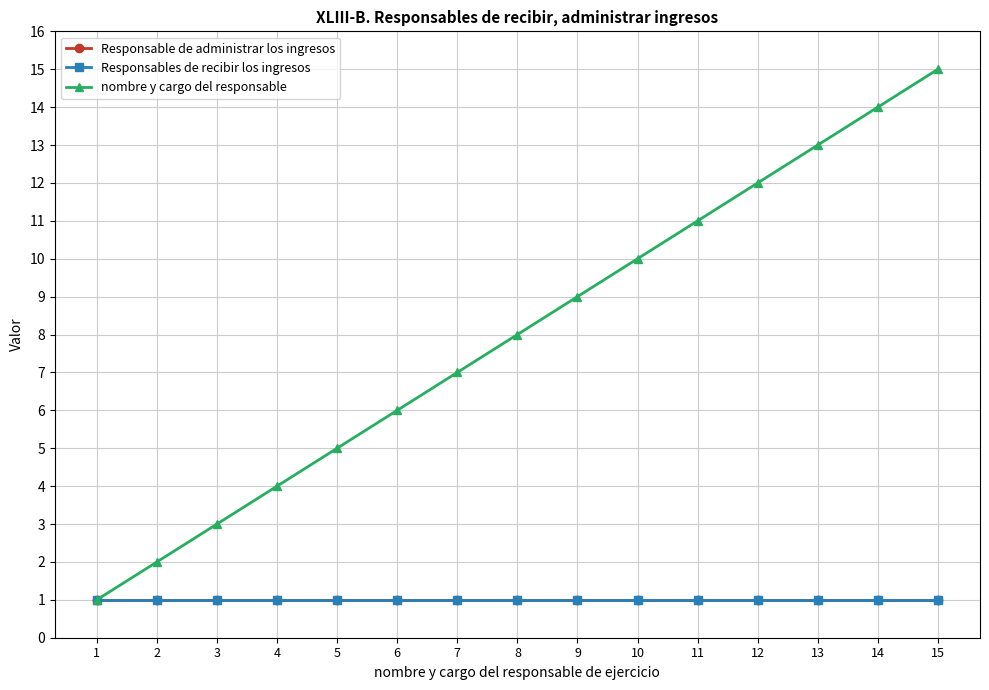

Reading left to right, transcribe all the data shown in this chart.

Responsable de administrar los ingresos: 1	1	1	1	1	1	1	1	1	1	1	1	1	1	1
Responsables de recibir los ingresos: 1	1	1	1	1	1	1	1	1	1	1	1	1	1	1
nombre y cargo del responsable: 1	2	3	4	5	6	7	8	9	10	11	12	13	14	15